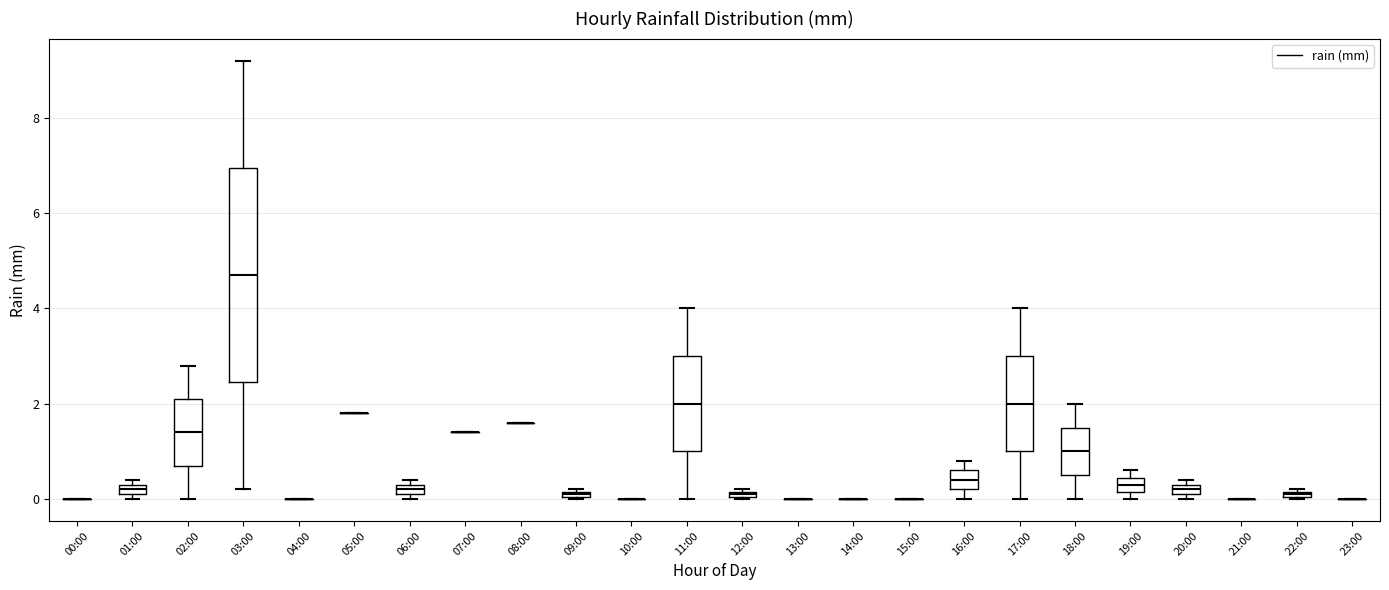

Which box is the tallest, from its lower edge to its upper edge?

03:00